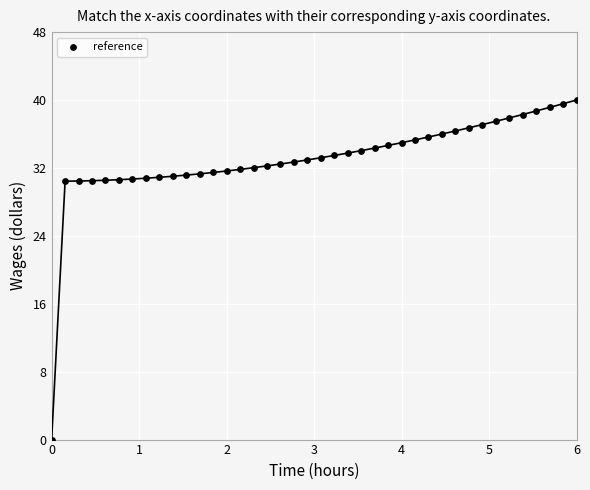

What is the range of Y values (max minus min)?

40.0